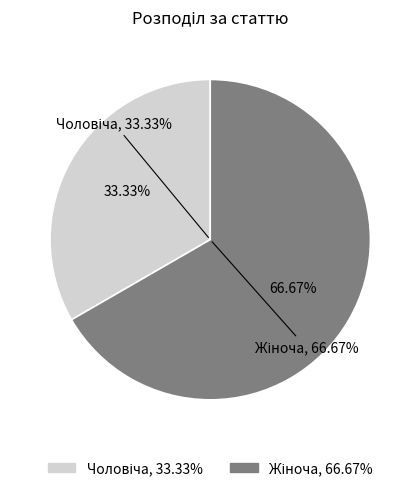

What percentage is NOT represented by Жіноча?

33.3%